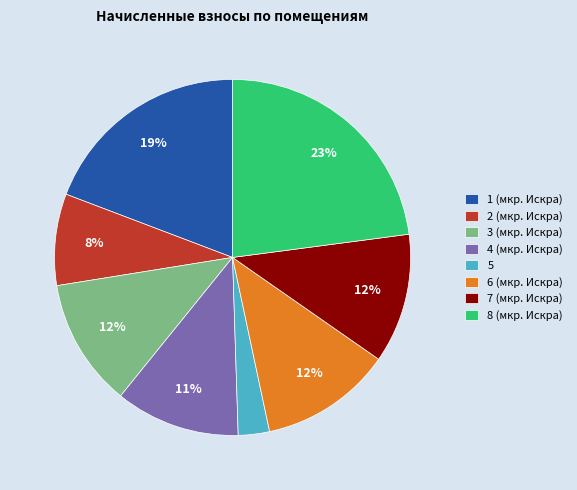

What percentage is the 3 (мкр. Искра) slice, to the nearest percent?

12%